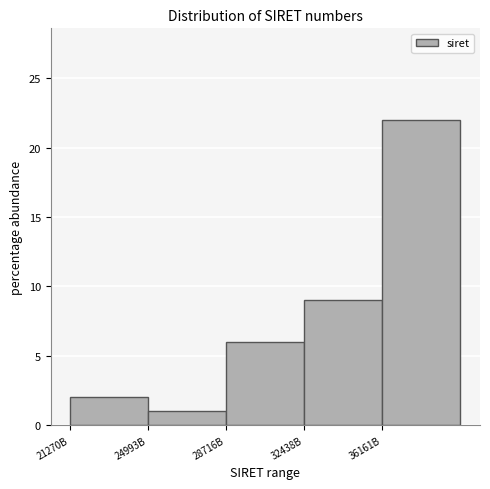

Reading left to right, transcribe all the data shown in this chart.

21270B=2	24993B=1	28716B=6	32438B=9	36161B=22